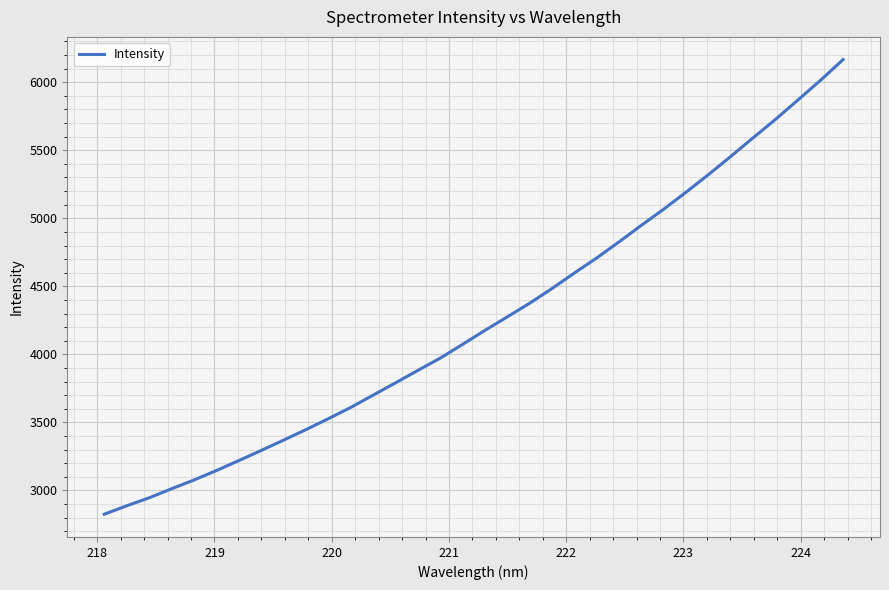

What is the smallest value displayed?

2825.5